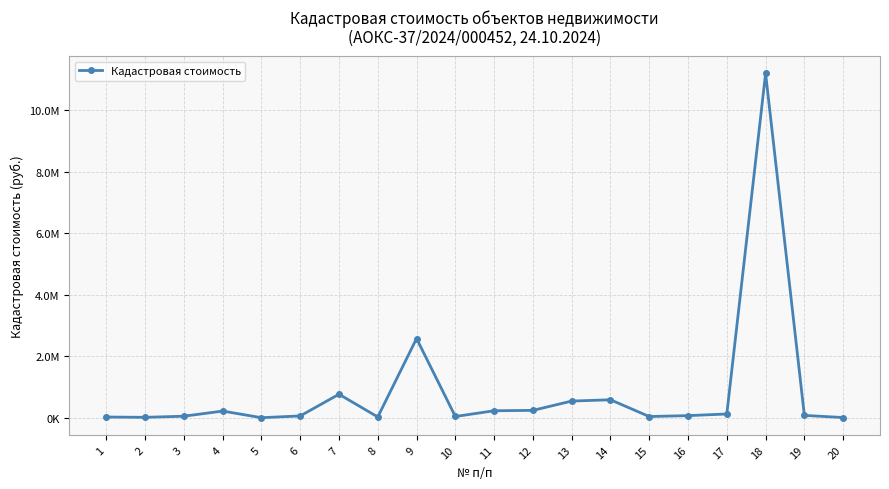

Is this an area chart (filled region under the line)?

No